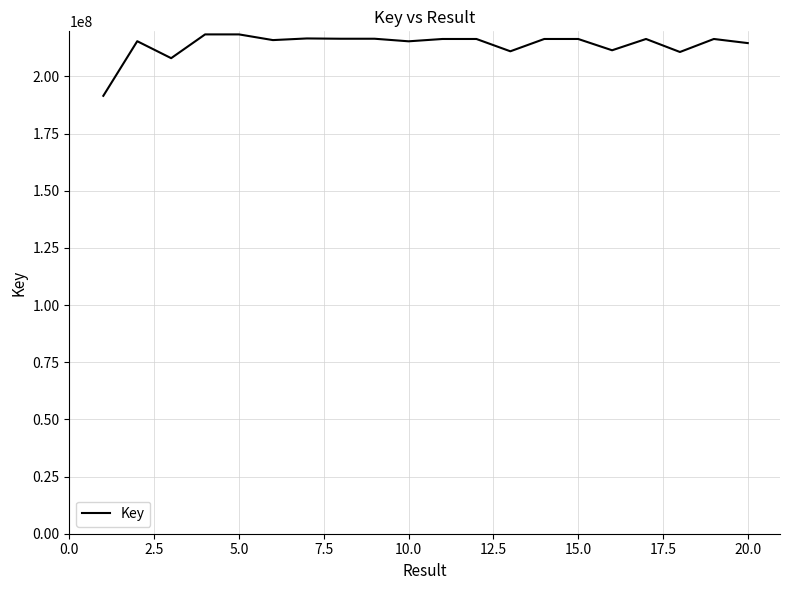

What is the maximum value shown in the chart?

218355451